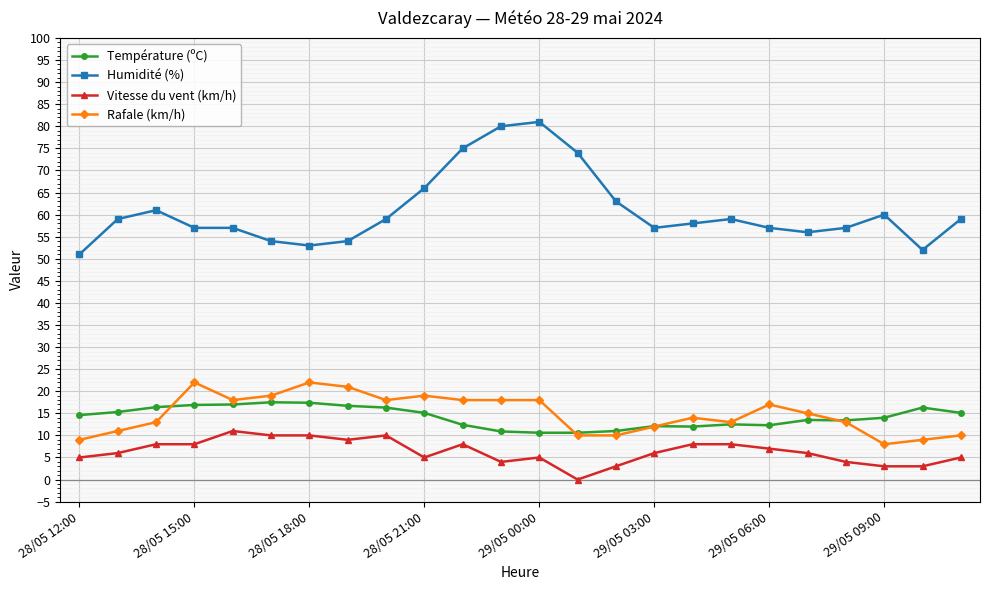

What is the maximum value for Température (ºC)?

17.5